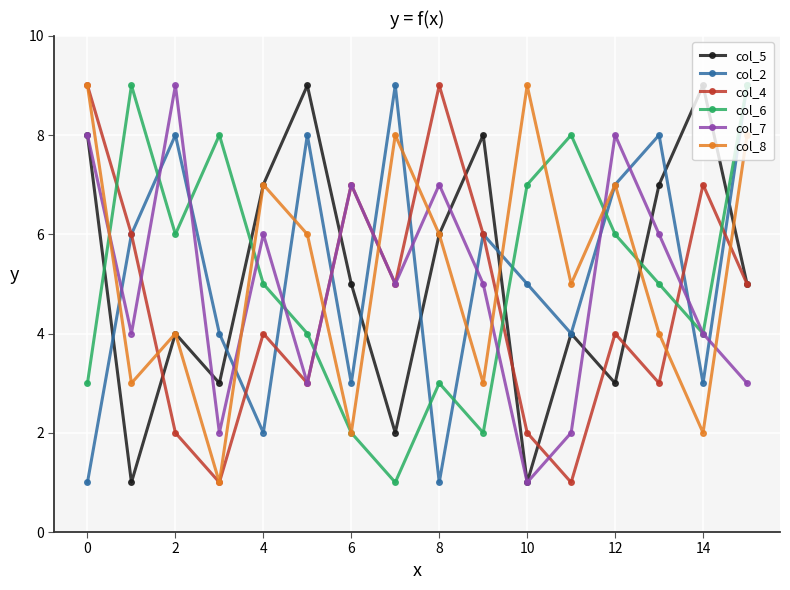

What is the greatest value displayed?

9